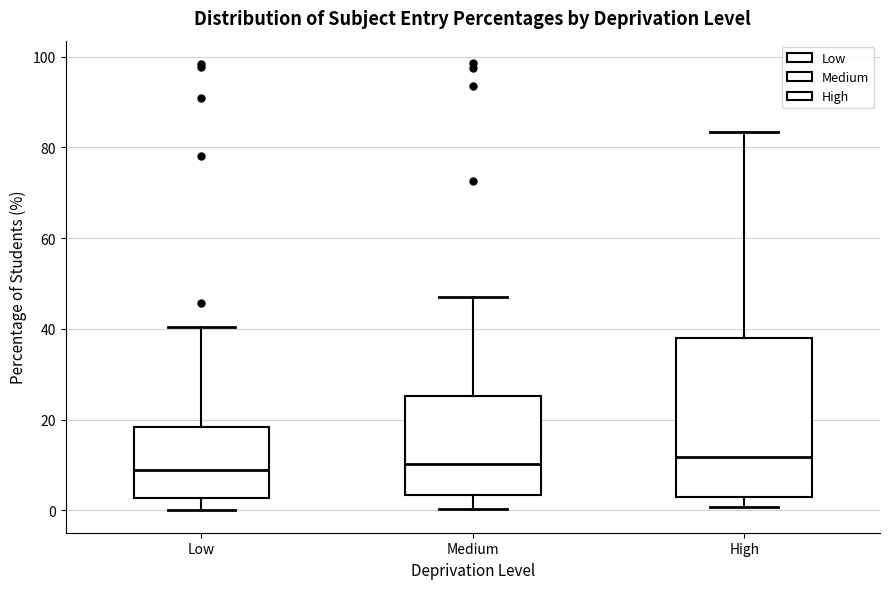

Reading left to right, read every box against the y-axis: the position of its median line, the range the box covers, and the ends of its whiskers. The values are not printed on the chart, so give them approximately, as read against the axis.

Low: median 8, box 2 to 18, whiskers 0 to 40
Medium: median 10, box 4 to 26, whiskers 0 to 48
High: median 12, box 2 to 38, whiskers 0 to 84